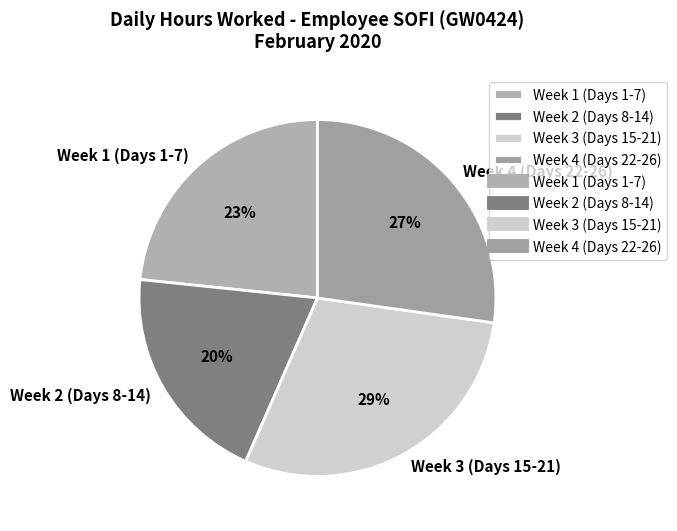

Is it true that Week 1 (Days 1-7) is 18% of the pie?

False